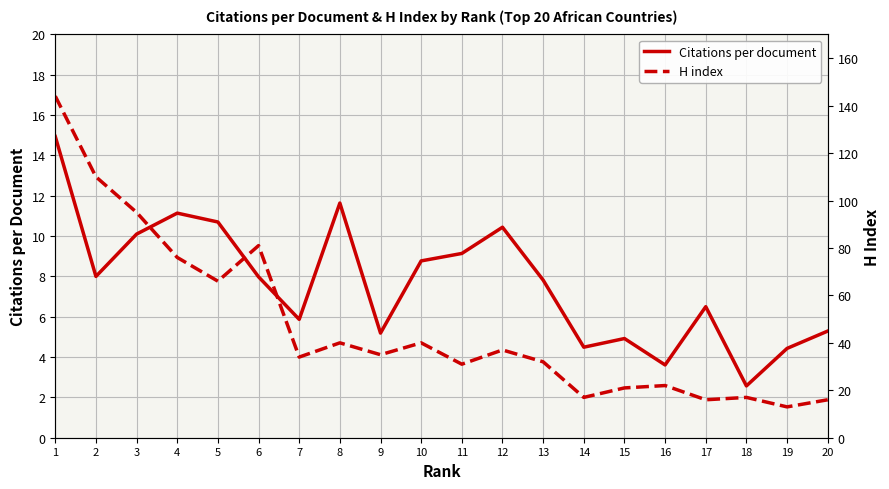

At which category does H index reach its first local valley?

5